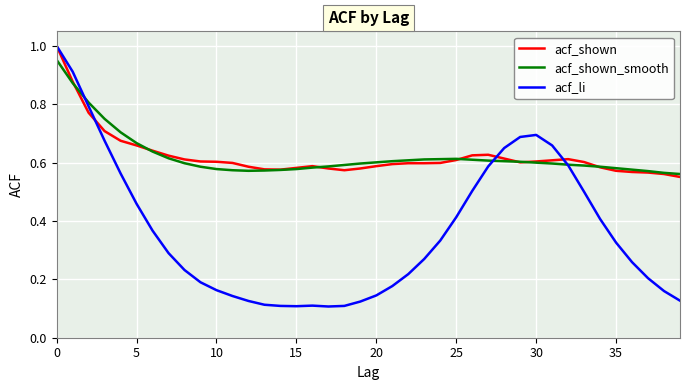

Which series has the largest range (max minus min)?

acf_li